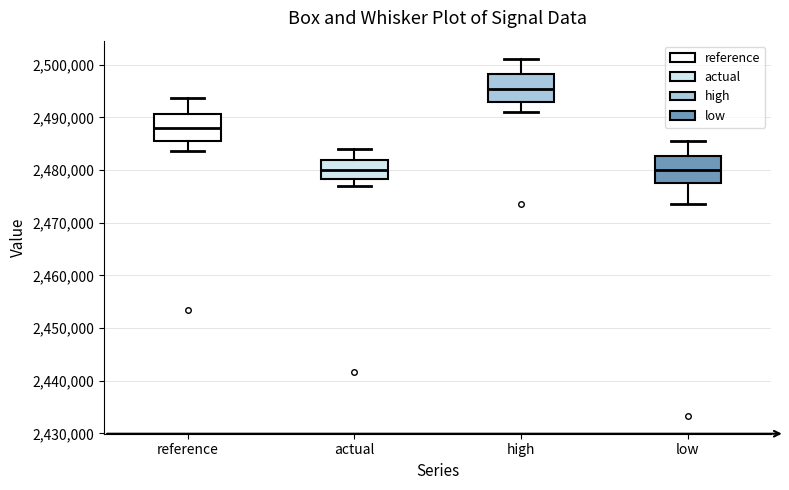

Reading left to right, transcribe this box plot: for each box, give where its median line is, the range the box spans, and where its two whiskers end, as read against the y-axis. The values are not printed on the chart, so give them approximately, as read against the axis.

reference: median 2488000, box 2486000 to 2491000, whiskers 2484000 to 2494000
actual: median 2480000, box 2478000 to 2482000, whiskers 2477000 to 2484000
high: median 2495000, box 2493000 to 2498000, whiskers 2491000 to 2501000
low: median 2480000, box 2478000 to 2483000, whiskers 2474000 to 2486000